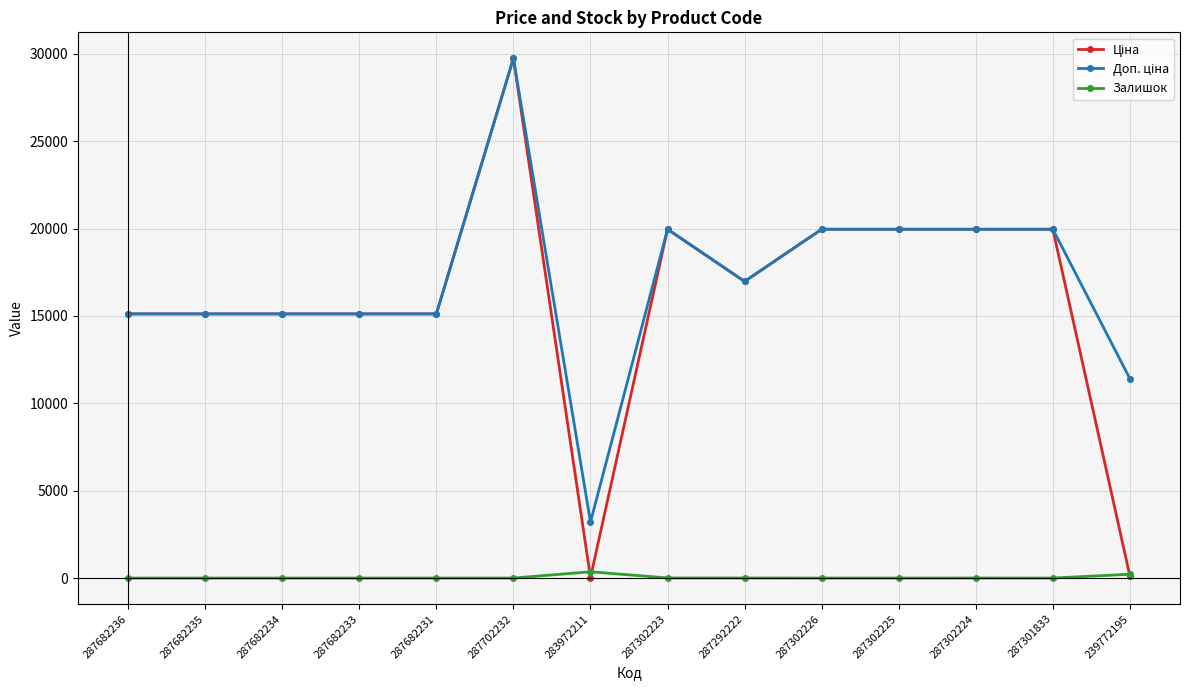

At which category is the sum across all series the highest?

287702232